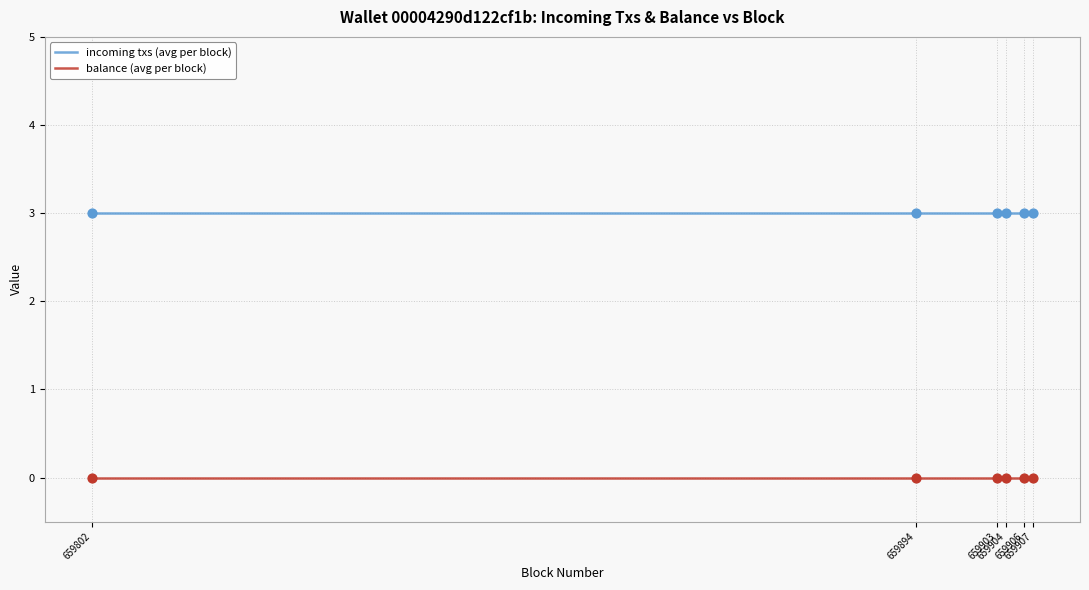

What is the total value across all series at 659904?

3